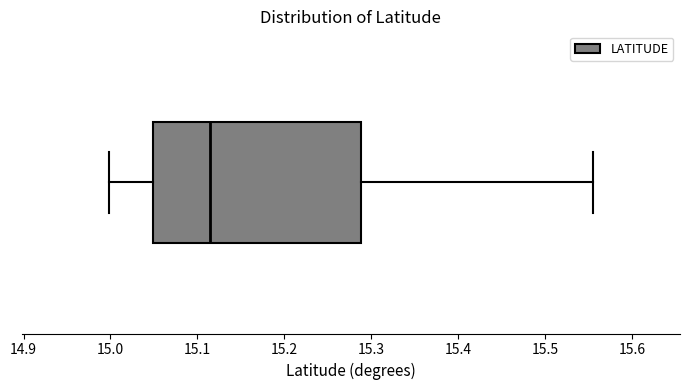

Read this box plot against the x-axis: the position of the median line, the range covered by the box, and the ends of both whiskers. The values are not printed on the chart, so give them approximately, as read against the axis.

median 15.12, box 15.05 to 15.29, whiskers 15.00 to 15.56